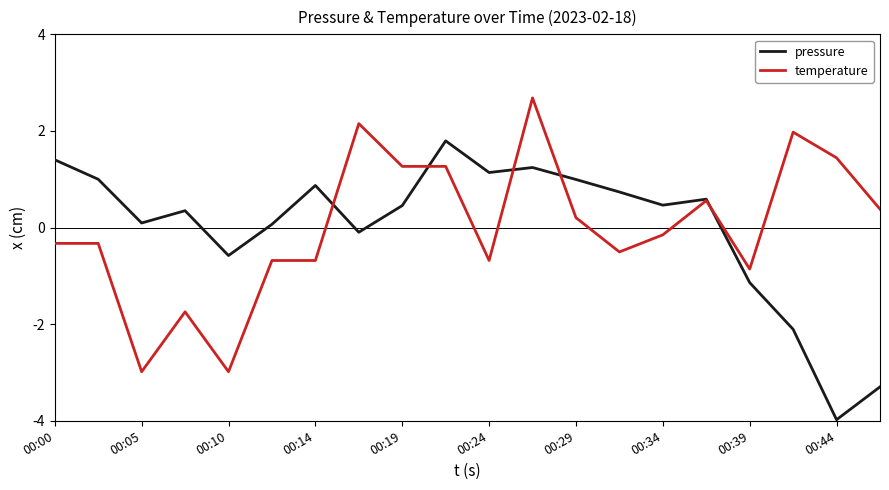

At how many categories does at least one series exceed 0?

18